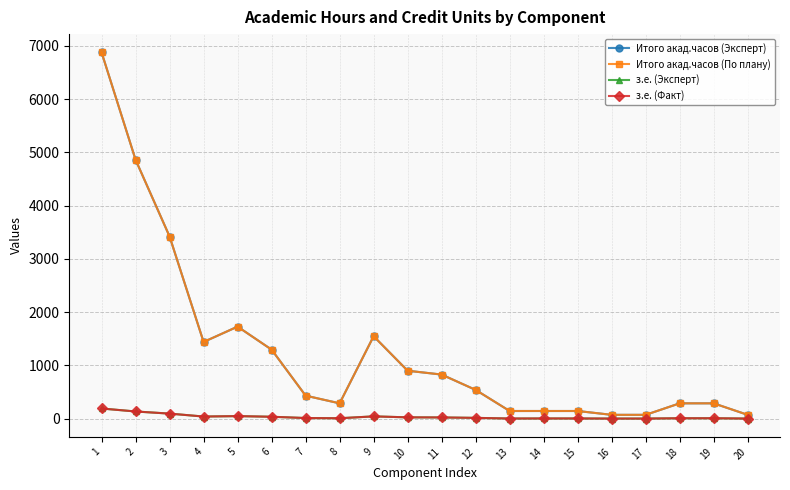

List the labels in order of з.е. (Факт) value, largest first.

1, 2, 3, 5, 9, 4, 6, 10, 11, 12, 7, 8, 18, 19, 14, 15, 13, 16, 17, 20